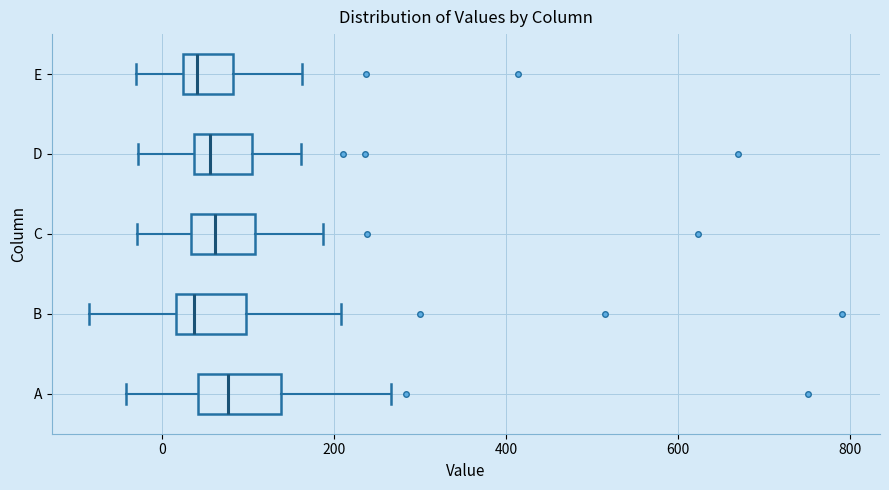

Reading bottom to top, read every box against the x-axis: the position of its median line, the range the box covers, and the ends of its whiskers. The values are not printed on the chart, so give them approximately, as read against the axis.

A: median 80, box 40 to 140, whiskers -40 to 260
B: median 40, box 20 to 100, whiskers -80 to 200
C: median 60, box 40 to 100, whiskers -20 to 180
D: median 60, box 40 to 100, whiskers -20 to 160
E: median 40, box 20 to 80, whiskers -20 to 160